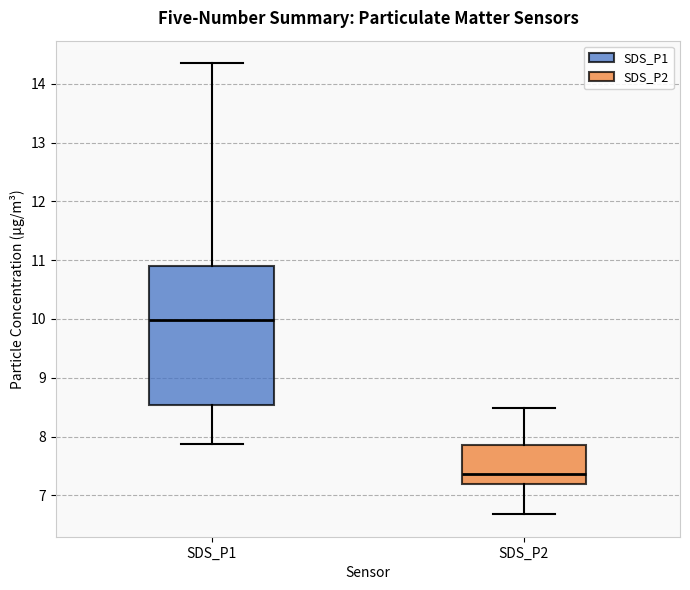

Reading left to right, transcribe this box plot: for each box, give where its median line is, the range the box spans, and where its two whiskers end, as read against the y-axis. The values are not printed on the chart, so give them approximately, as read against the axis.

SDS_P1: median 10.0, box 8.5 to 10.9, whiskers 7.9 to 14.4
SDS_P2: median 7.4, box 7.2 to 7.9, whiskers 6.7 to 8.5